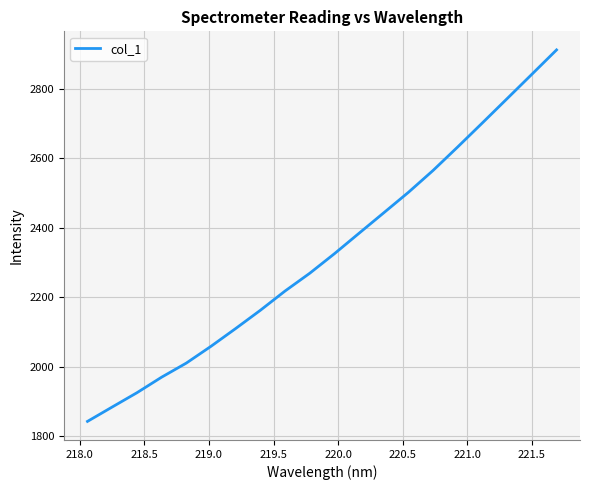

What is the difference between the maximum and minimum values?

1069.5